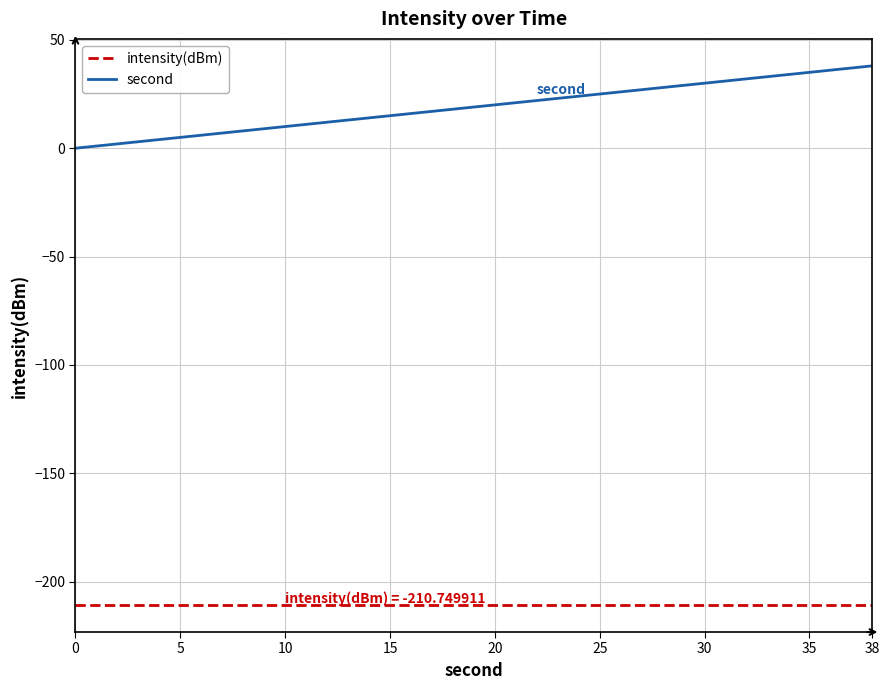

What is the smallest value displayed?

-210.7